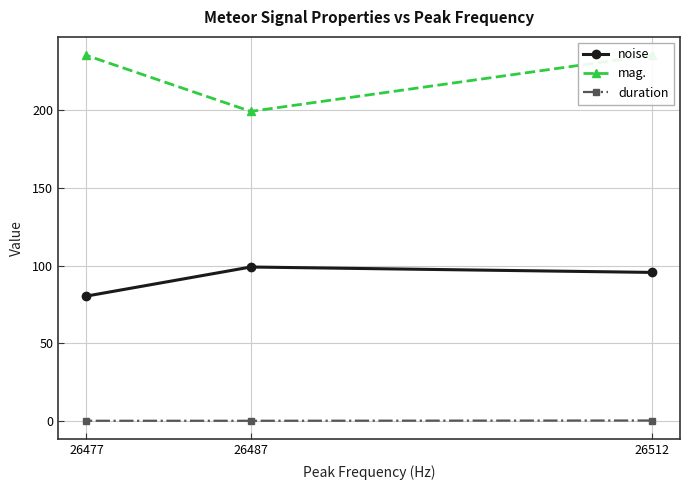

Where is duration nearest to the value 0?

26487